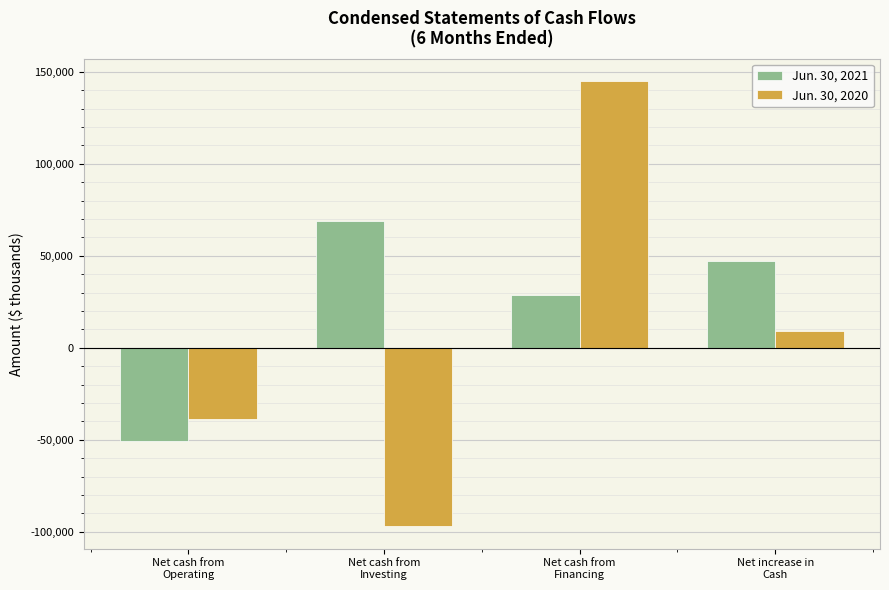

Which series has the widest spread of values?

Jun. 30, 2020